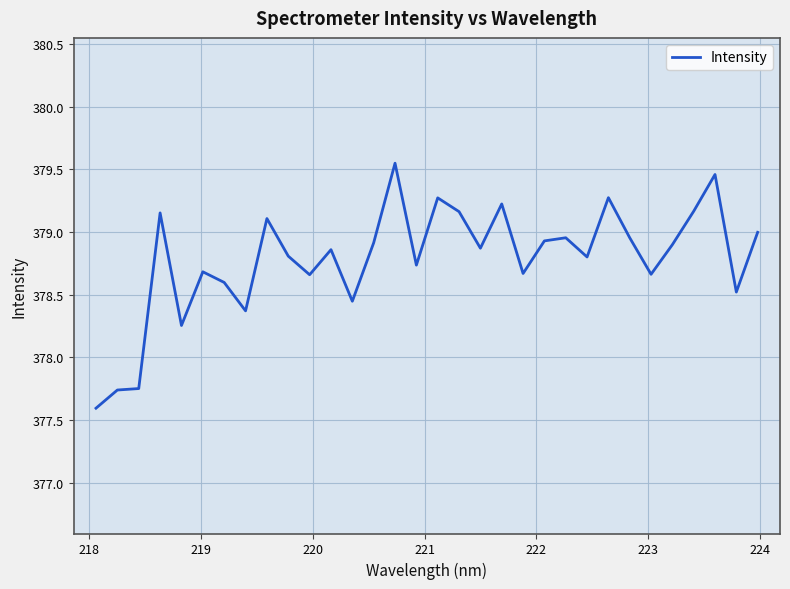

What is the minimum value shown in the chart?

377.6